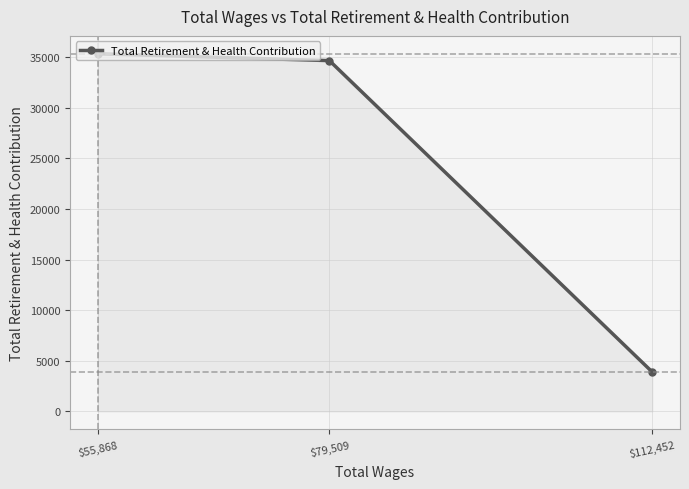

Is it true that the value at $79,509 is 34666?

True